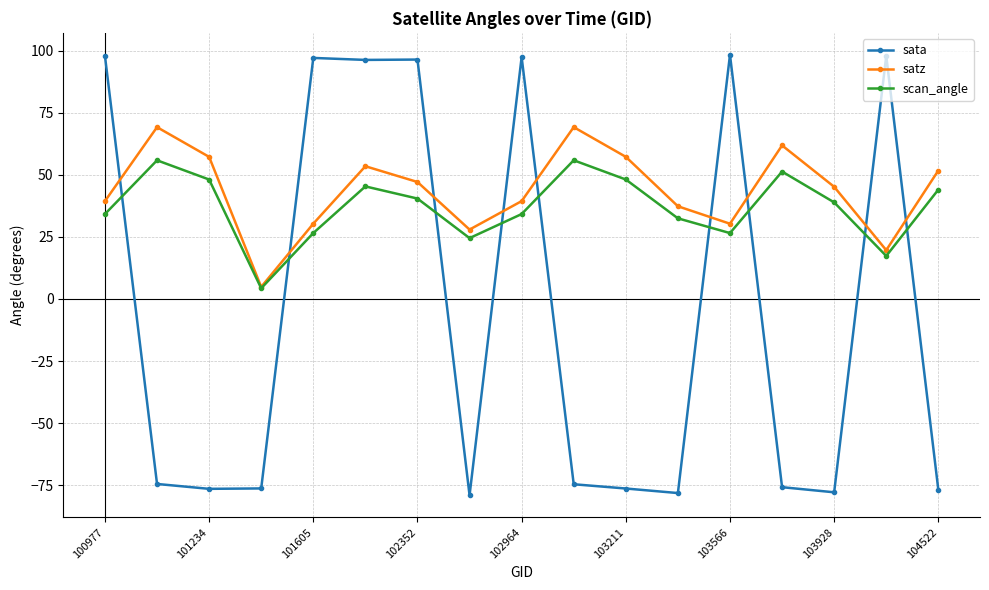

List the series in order of their peak value, highest first.

sata, satz, scan_angle